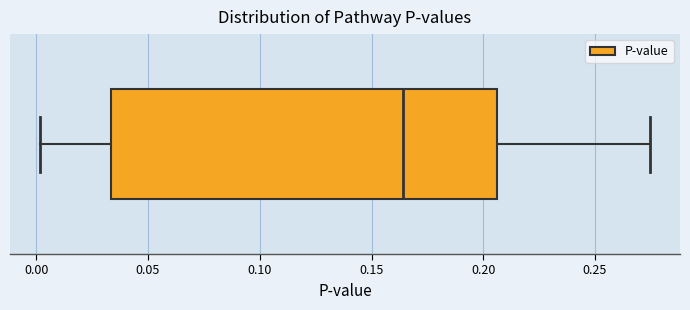

Read this box plot against the x-axis: the position of the median line, the range covered by the box, and the ends of both whiskers. The values are not printed on the chart, so give them approximately, as read against the axis.

median 0.165, box 0.035 to 0.205, whiskers 0.000 to 0.275